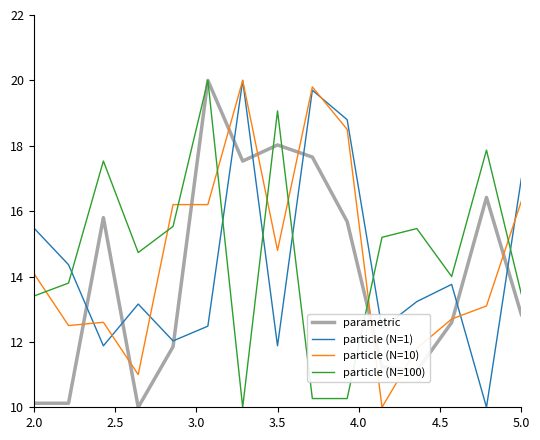

After their last crossing, which series has the higher values: particle (N=100) or particle (N=10)?

particle (N=10)